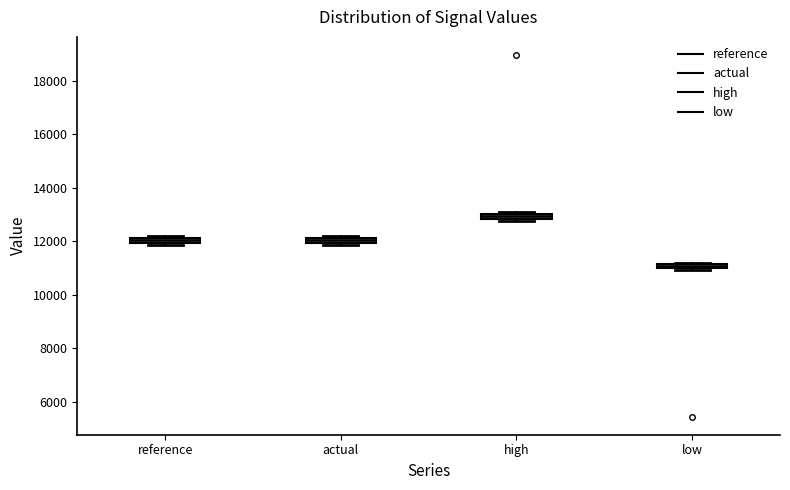

Which box's median line is the lowest?

low